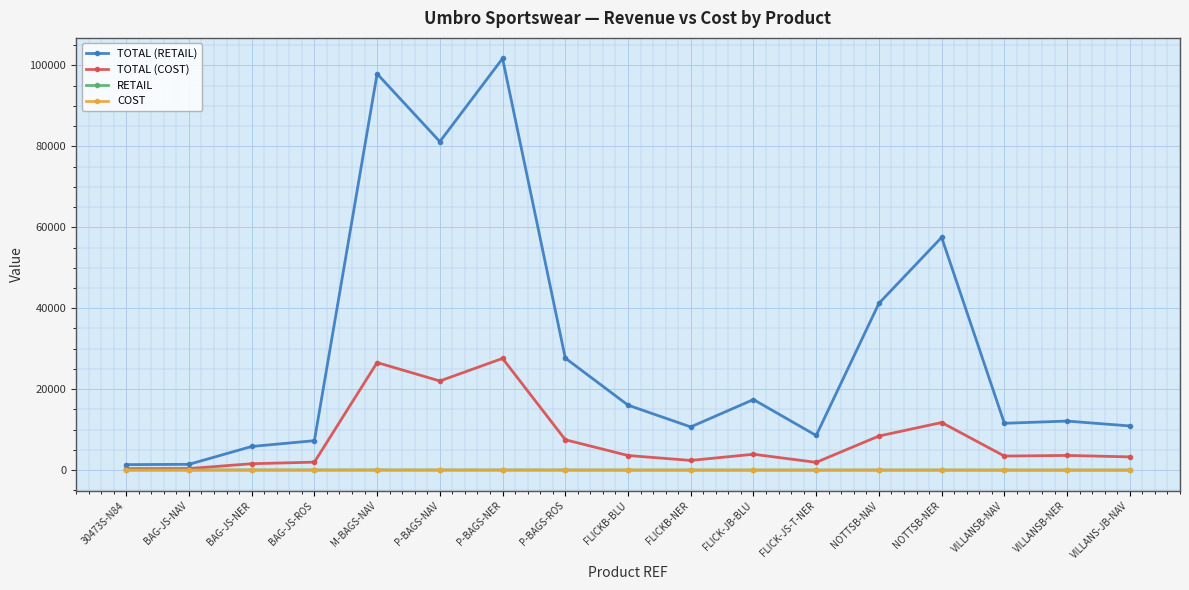

The TOTAL (RETAIL) series shows 62695.2 at NOTTSB-NAV. True or false?

False